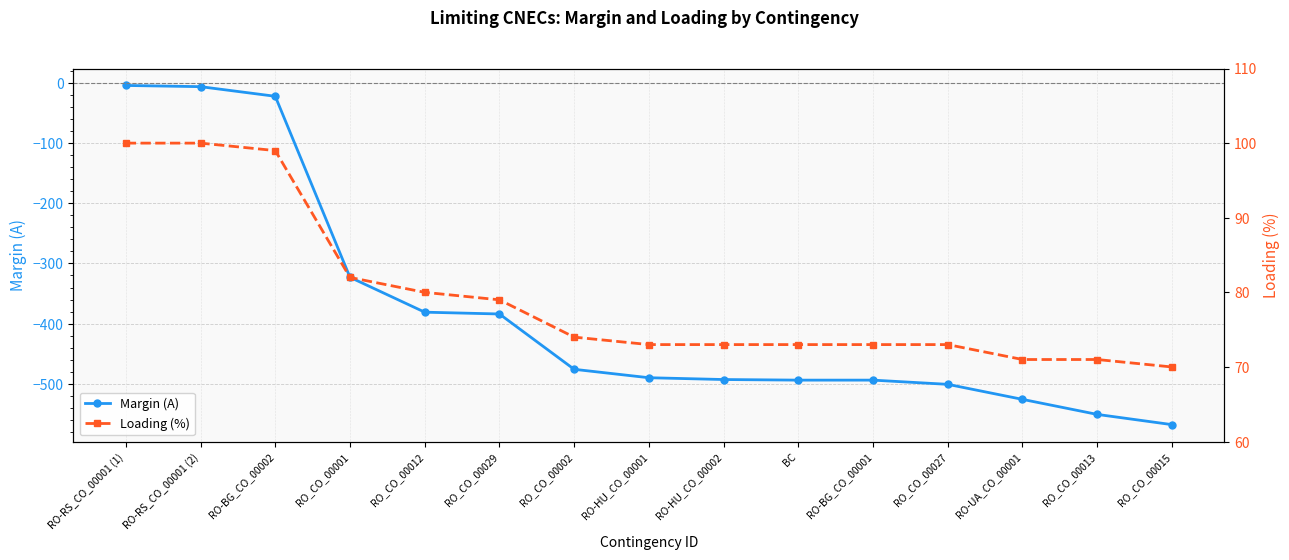

Reading right to left, what are all the values shown in this chart?

Margin (A): -568	-551	-526	-501	-494	-494	-493	-490	-476	-384	-381	-323	-22	-6	-4
Loading (%): 70	71	71	73	73	73	73	73	74	79	80	82	99	100	100